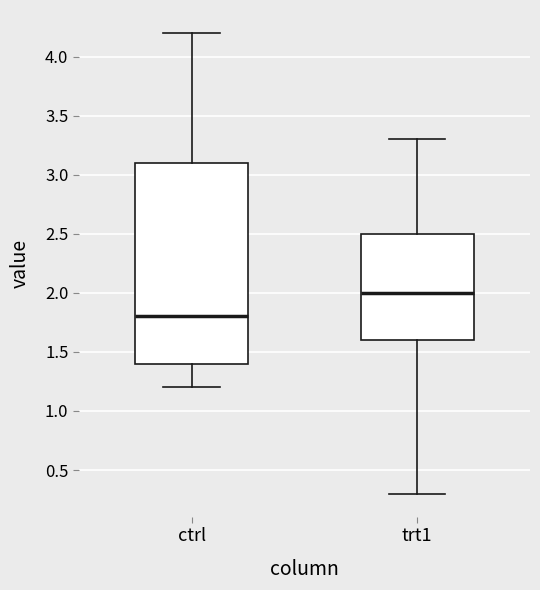

Which box has the highest median line?

trt1